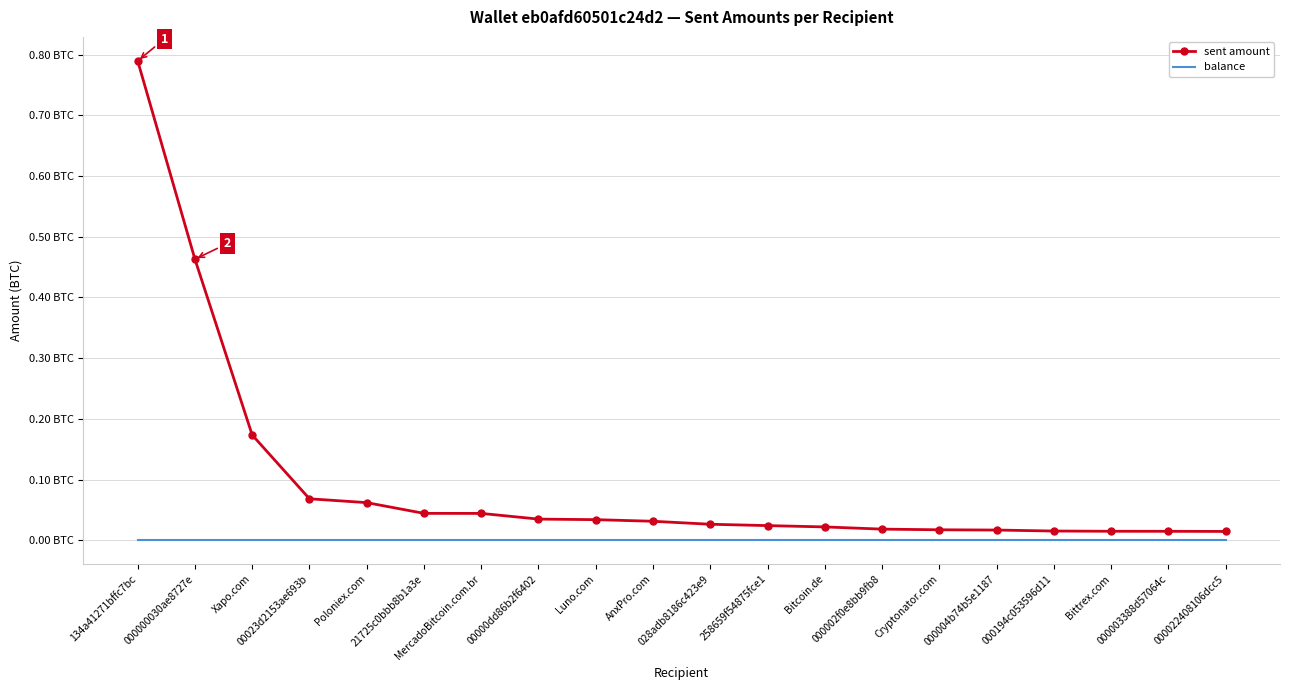

What are all the series names shown in the legend?

sent amount, balance